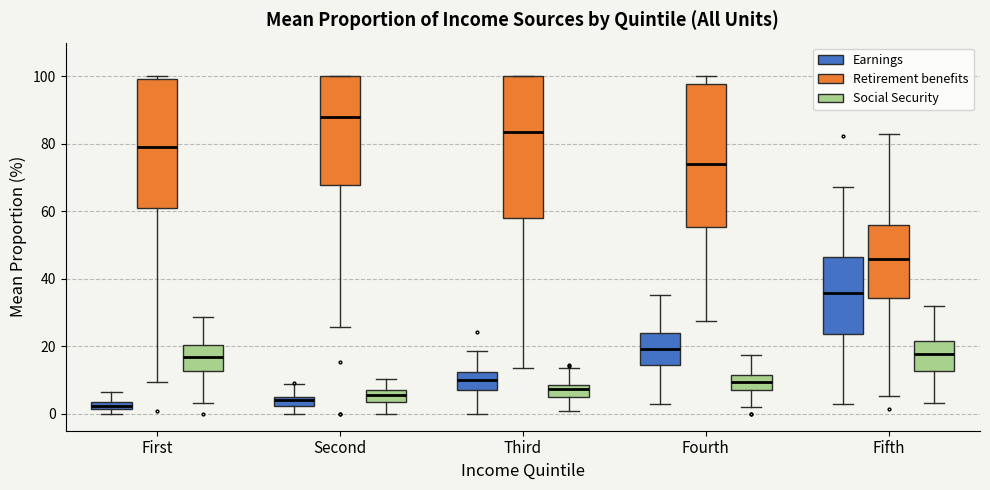

Where does the upper whisker of the box for First (Social Security) end on the y-axis? The values are not printed on the chart, so give them approximately, as read against the axis.

28